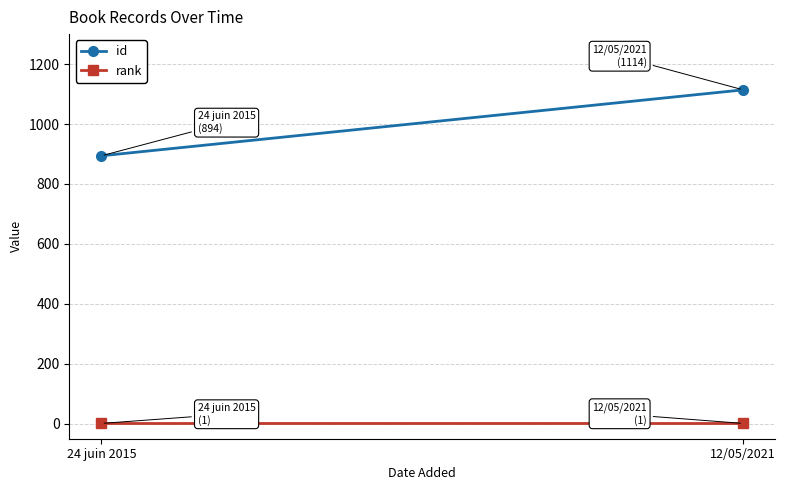

At which category does the chart reach its peak across all series?

12/05/2021